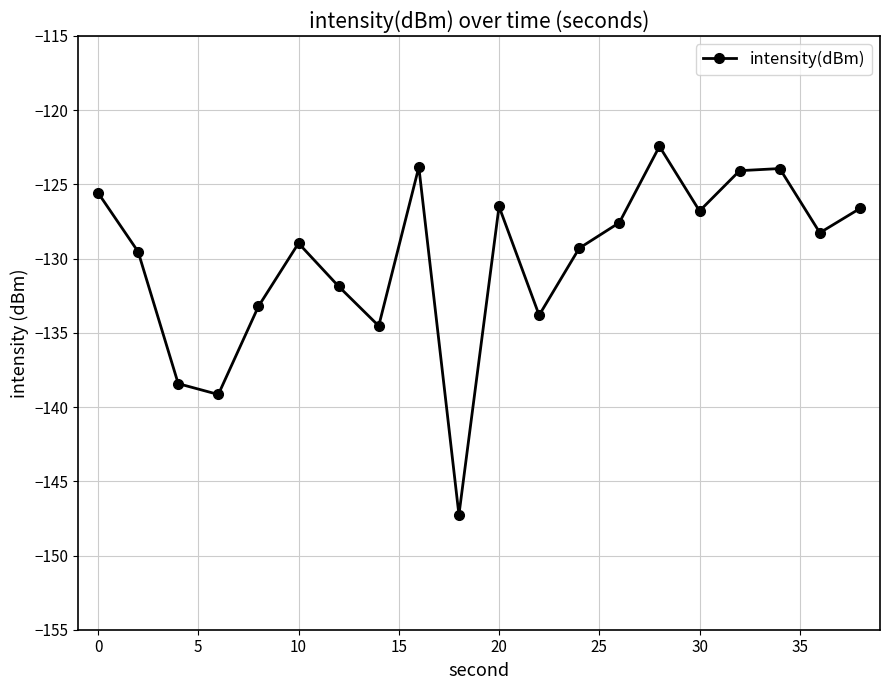

How many points are higher than both their immediate neighbors (excluding endpoints)?

5